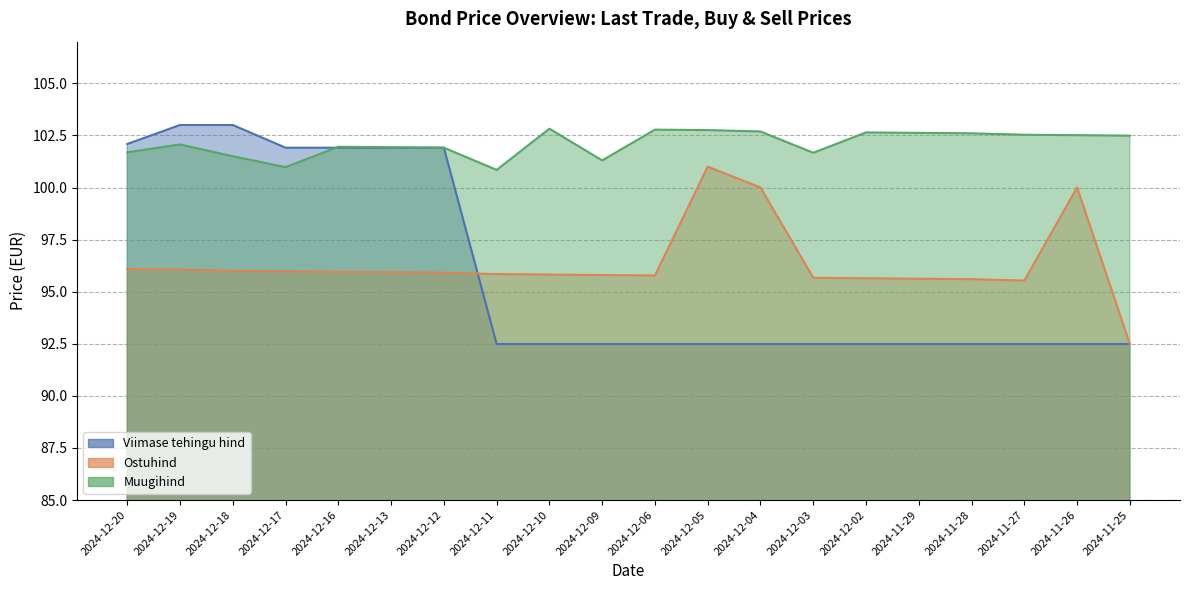

Which has a higher value, 2024-12-09 or 2024-11-26?

2024-12-09